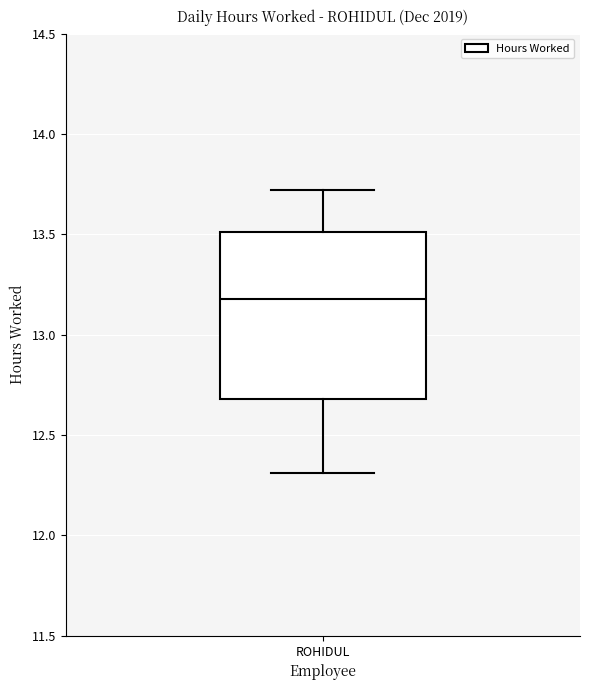

Where is the lower edge of the box for ROHIDUL on the y-axis? The values are not printed on the chart, so give them approximately, as read against the axis.

12.7